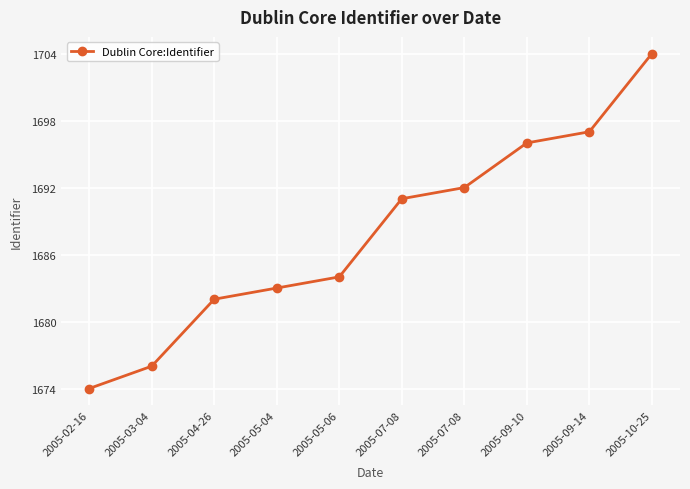

Reading left to right, what are all the values shown in this chart?

2005-02-16=1674	2005-03-04=1676	2005-04-26=1682	2005-05-04=1683	2005-05-06=1684	2005-07-08=1691	2005-07-08=1692	2005-09-10=1696	2005-09-14=1697	2005-10-25=1704